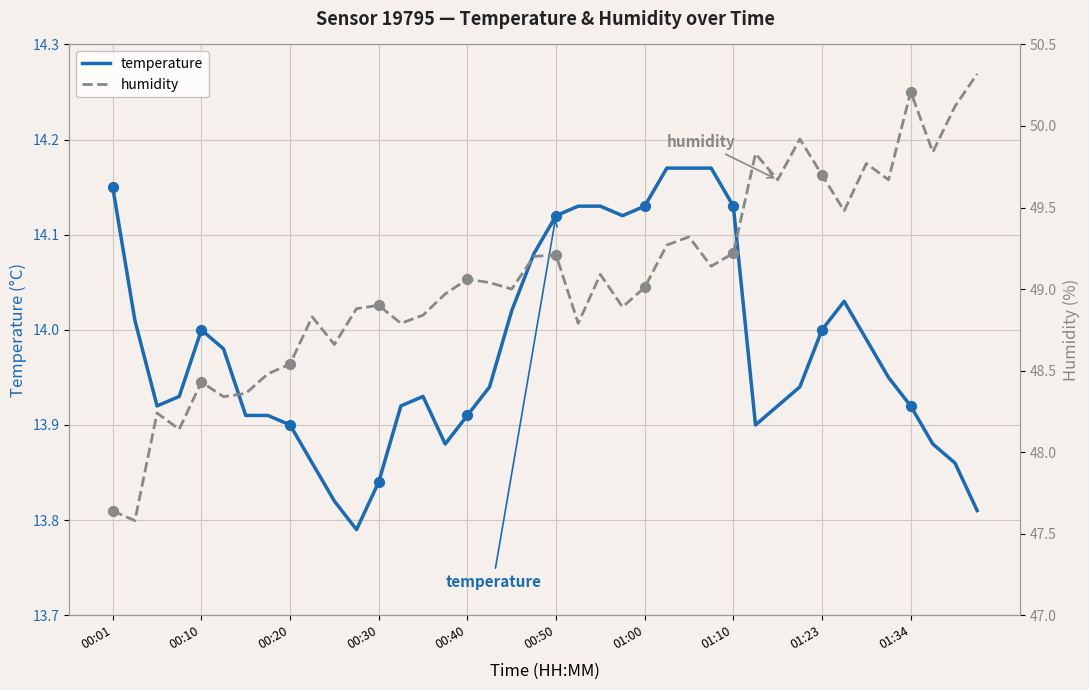

Which series has the widest spread of Y values?

humidity